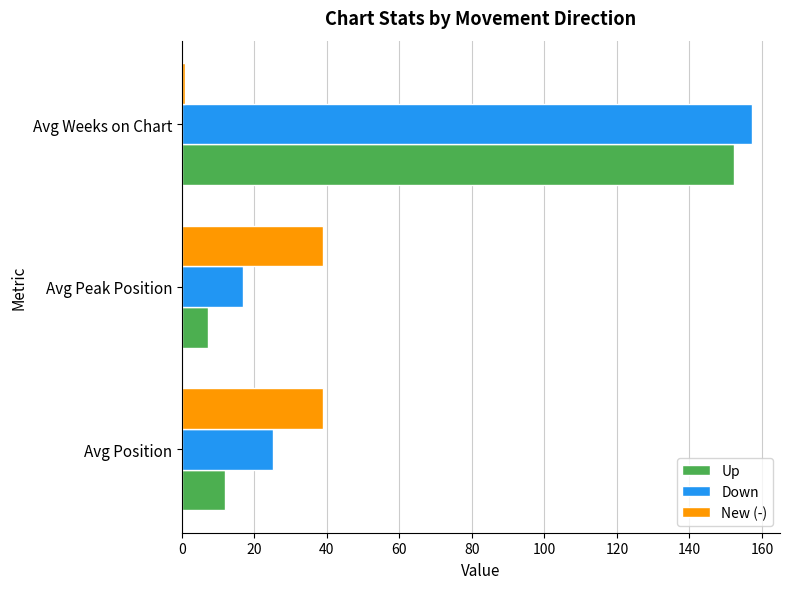

At which category is the sum across all series the highest?

Avg Weeks on Chart